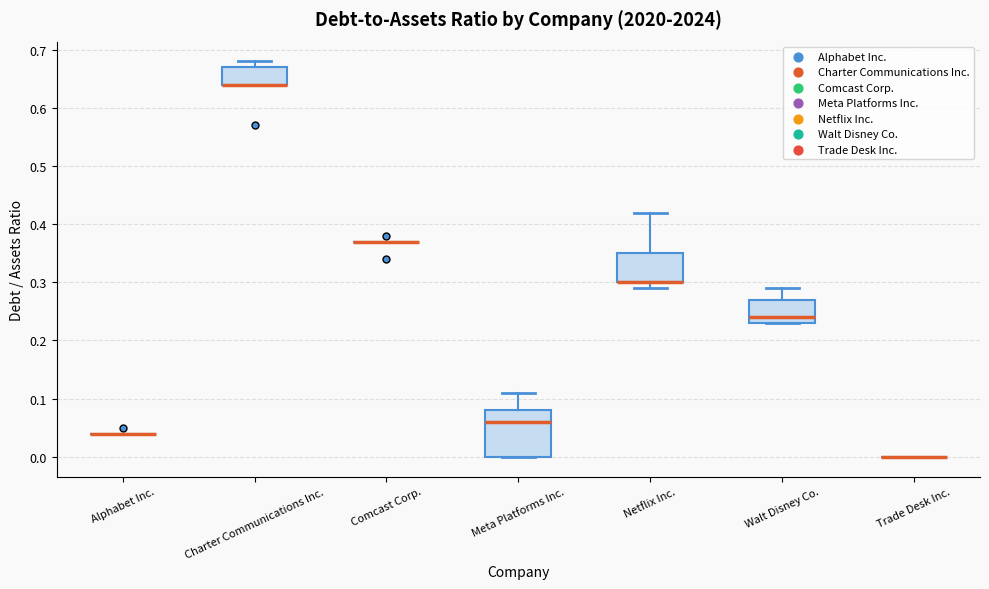

Reading left to right, transcribe this box plot: for each box, give where its median line is, the range the box spans, and where its two whiskers end, as read against the y-axis. The values are not printed on the chart, so give them approximately, as read against the axis.

Alphabet Inc.: box collapsed to a line at 0.04, whiskers 0.04 to 0.04
Charter Communications Inc.: median 0.64 (drawn on the box's lower edge), box 0.64 to 0.67, whiskers 0.64 to 0.68
Comcast Corp.: box collapsed to a line at 0.37, whiskers 0.37 to 0.37
Meta Platforms Inc.: median 0.06, box 0.00 to 0.08, whiskers 0.00 to 0.11
Netflix Inc.: median 0.30 (drawn on the box's lower edge), box 0.30 to 0.35, whiskers 0.29 to 0.42
Walt Disney Co.: median 0.24, box 0.23 to 0.27, whiskers 0.23 to 0.29
Trade Desk Inc.: box collapsed to a line at 0.00, whiskers 0.00 to 0.00